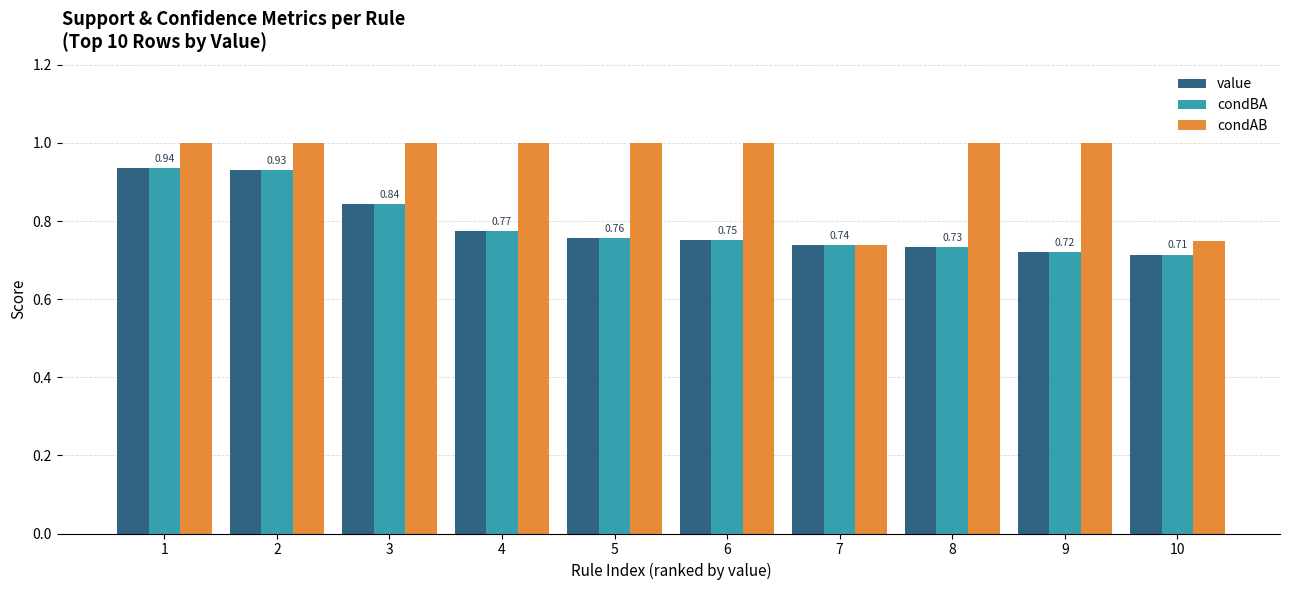

What is the total value across all series at 6?

2.5